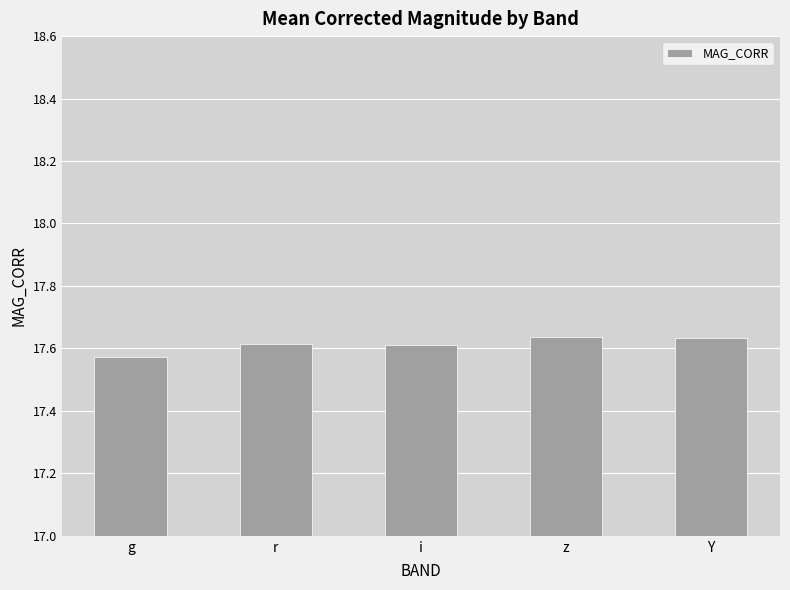

What is the label of the 5th bar from the left?

Y